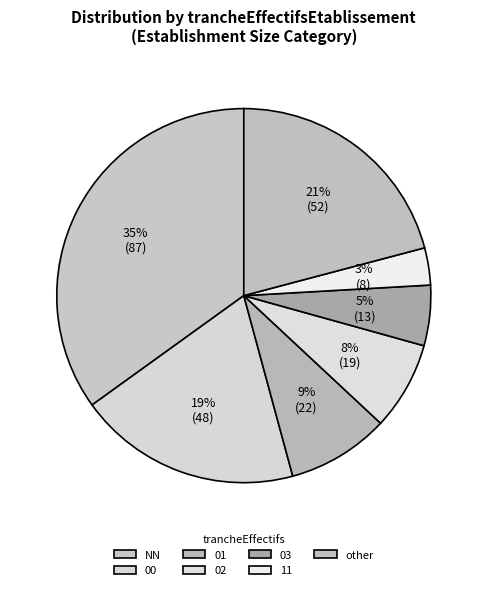

The NN slice represents 28% of the pie. True or false?

False